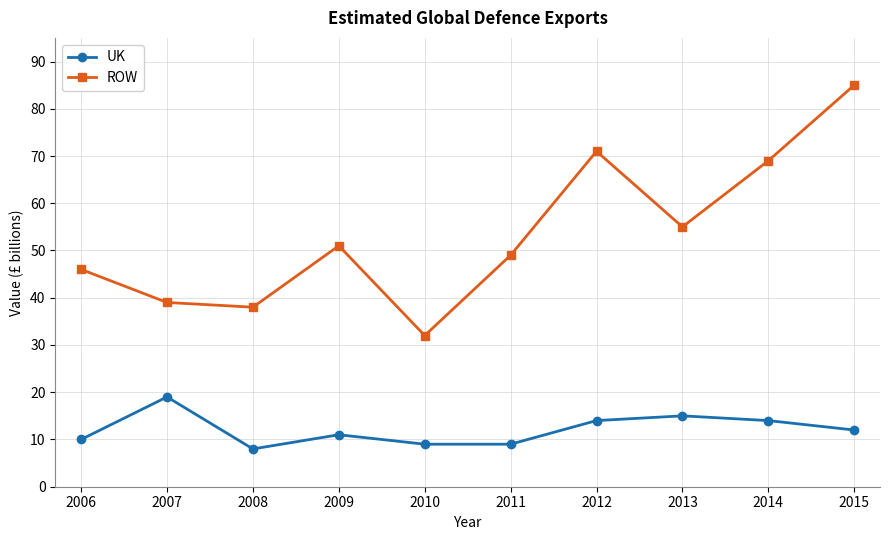

List the series in order of their overall mean, highest first.

ROW, UK